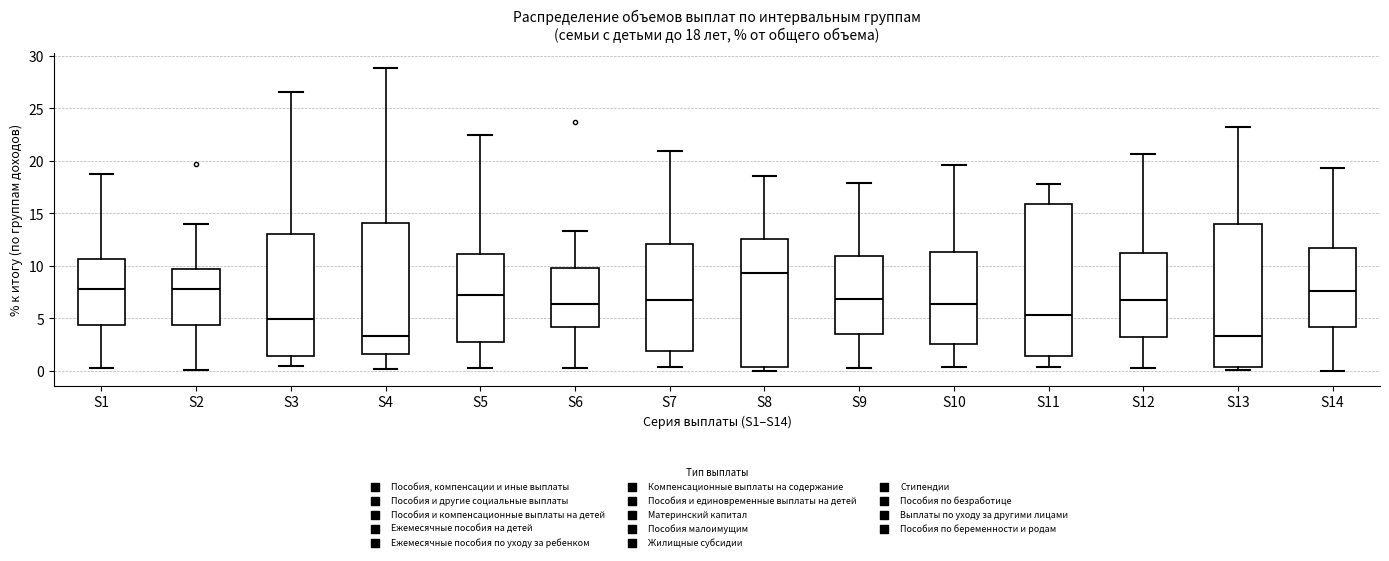

Which box is the tallest, from its lower edge to its upper edge?

S11